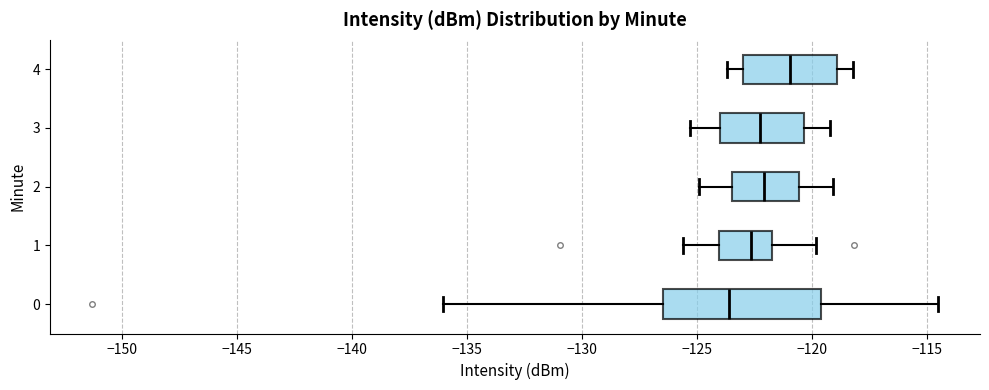

Comparing the boxes themselves (not the whiskers), which one is the widest?

0